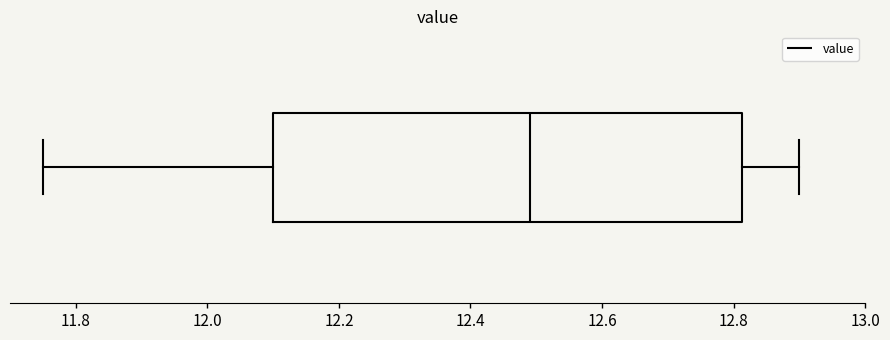

Read this box plot against the x-axis: the position of the median line, the range covered by the box, and the ends of both whiskers. The values are not printed on the chart, so give them approximately, as read against the axis.

median 12.50, box 12.10 to 12.82, whiskers 11.76 to 12.90